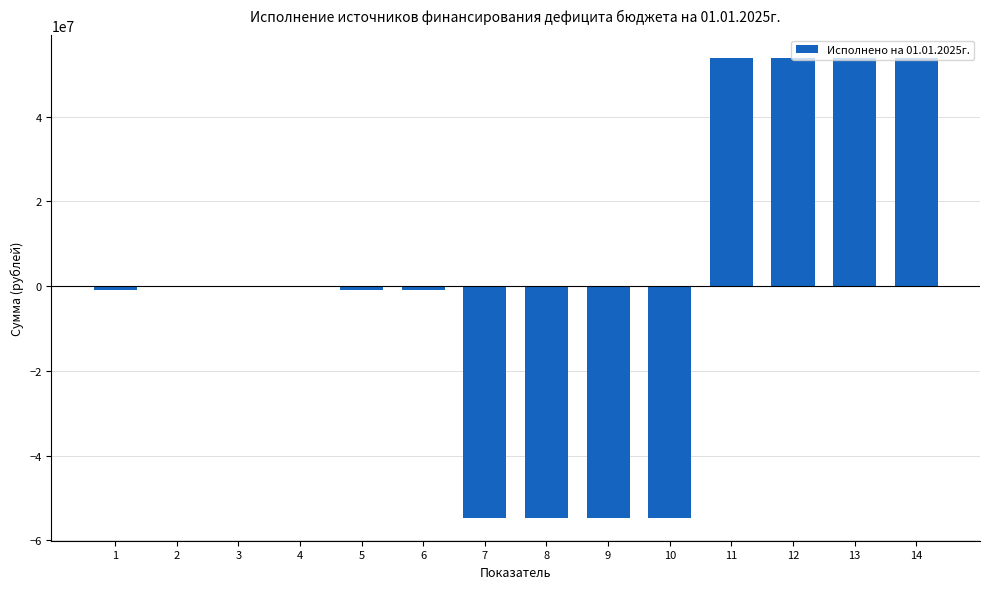

The value at 9 is -71599689.6. True or false?

False